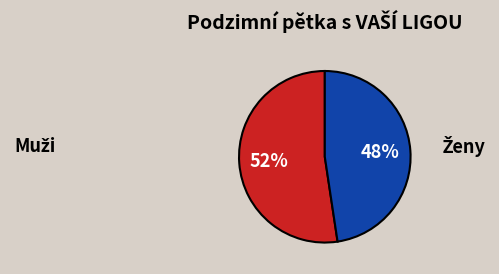

To the nearest percent, what is the average slice percentage?

50%